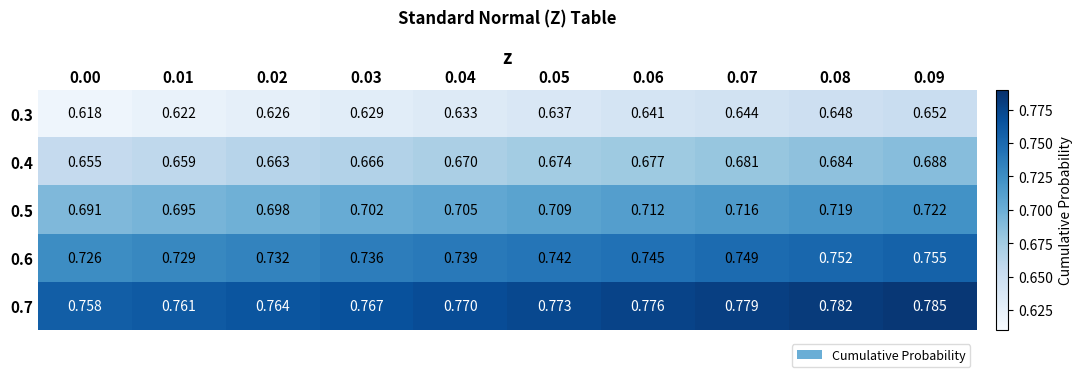

Is the value of 0.5 at 0.06 greater than the value of 0.4 at 0.09?

Yes